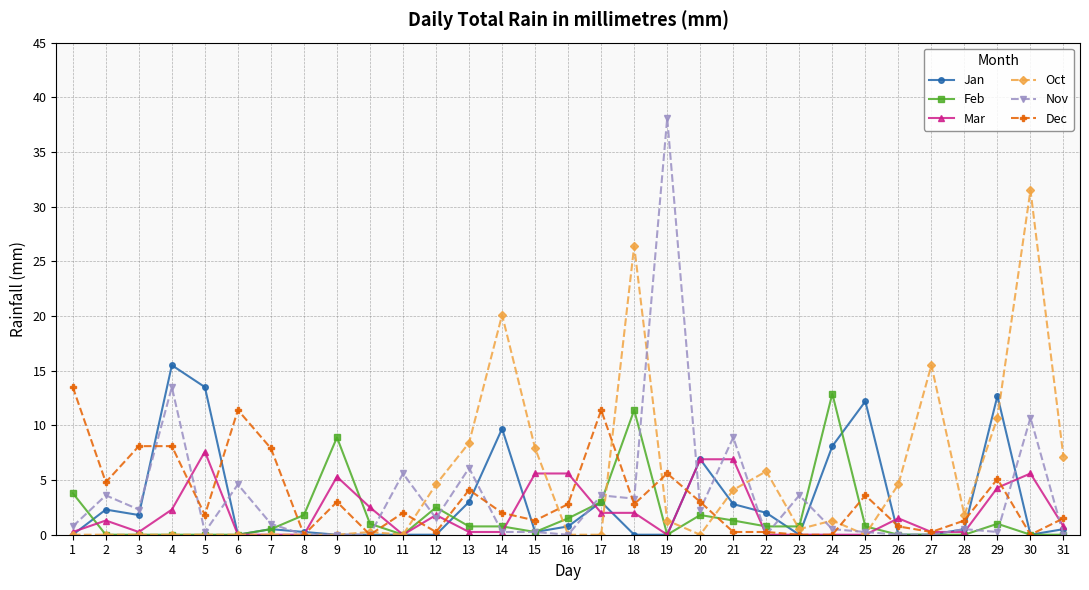

How many lines are shown in the chart?

6